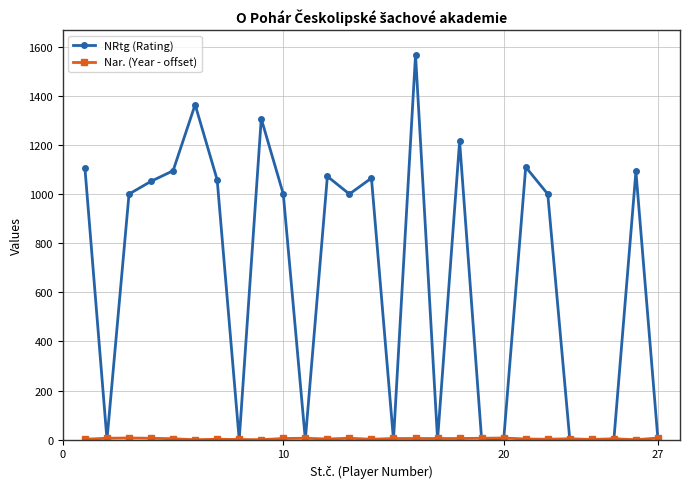

True or false: NRtg (Rating) has more than 0 points higher than both neighbors.

True